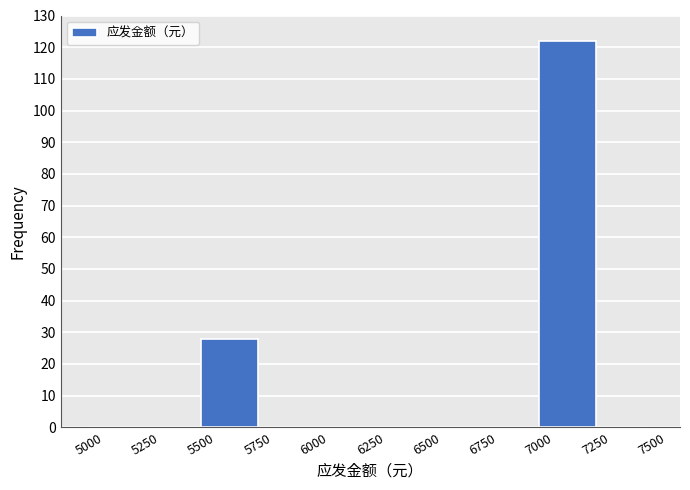

Reading left to right, list every bar in this chart as the range it spans on the x-axis followed by its height. The values are not printed on the chart, so give them approximately, as read against the axis.

5000 to 5250: 0
5250 to 5500: 0
5500 to 5750: 28
5750 to 6000: 0
6000 to 6250: 0
6250 to 6500: 0
6500 to 6750: 0
6750 to 7000: 0
7000 to 7250: 122
7250 to 7500: 0